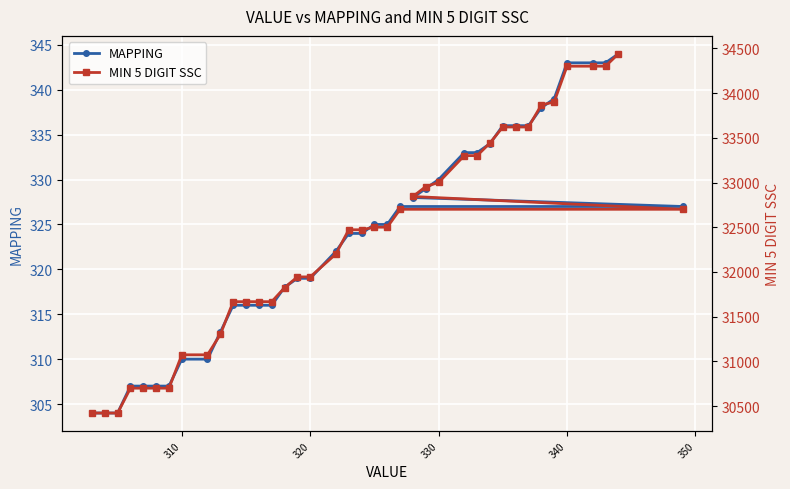

What are all the series names shown in the legend?

MAPPING, MIN 5 DIGIT SSC